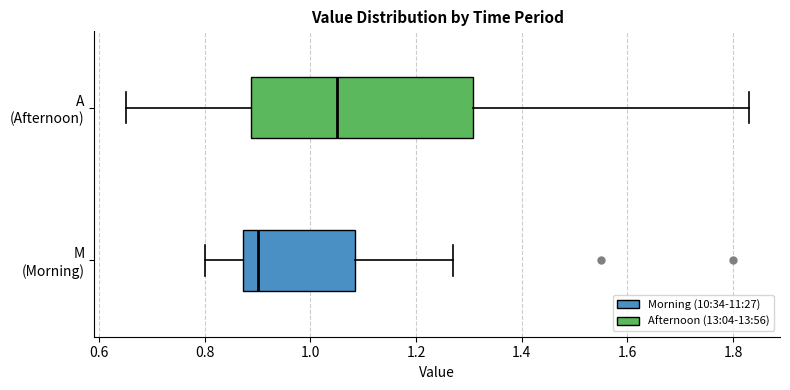

Which box has the furthest to the right median line?

A (Afternoon)